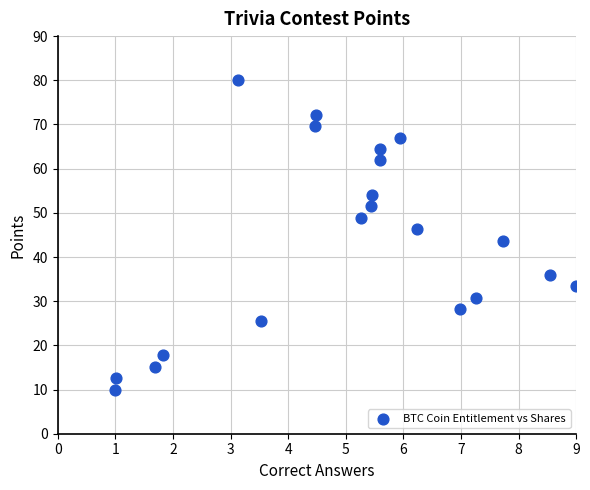

What is the range of Y values (max minus min)?

70.0